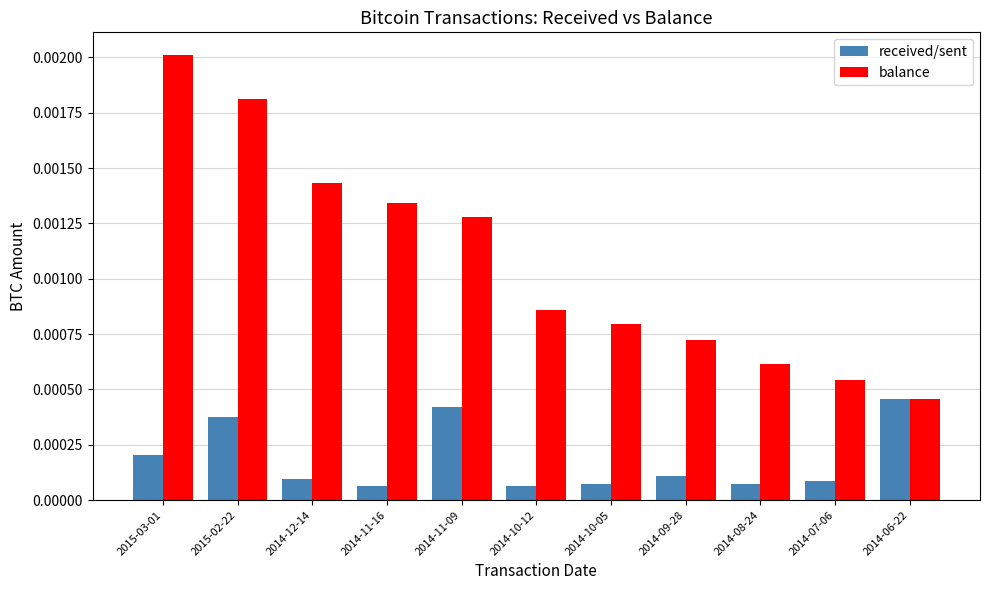

Which series changed the most between 2014-10-05 and 2014-08-24?

balance